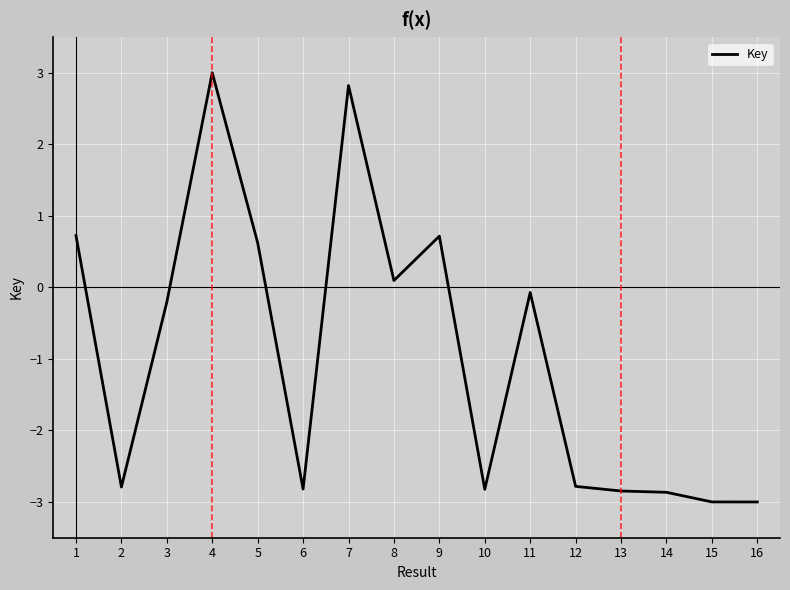

Where does the data first go above 0?

1